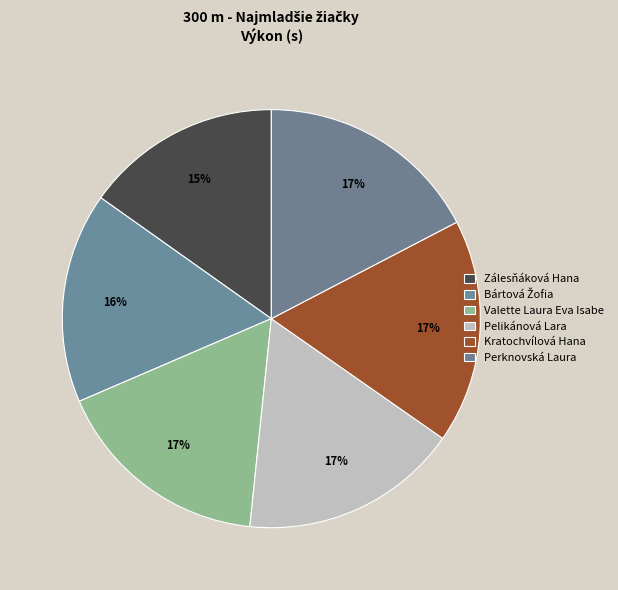

To the nearest percent, what is the average slice percentage?

17%